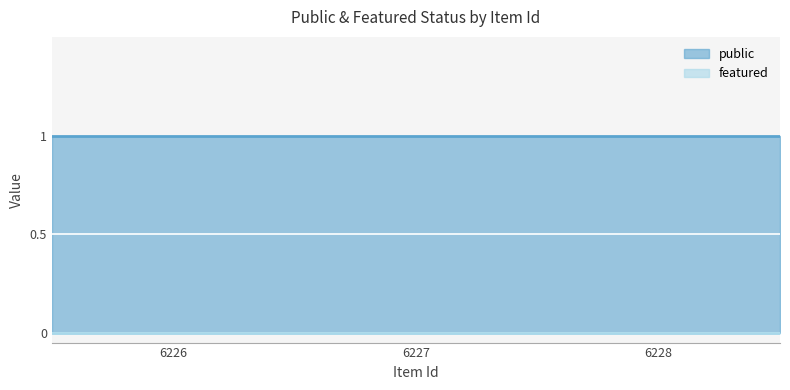

Rank the categories by public value from highest to lowest.

6228, 6227, 6226